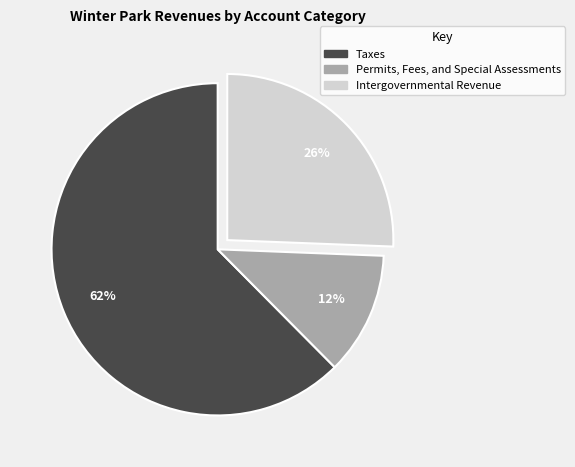

Approximately how many times larger is the value at Taxes compared to Permits, Fees, and Special Assessments?

5.2